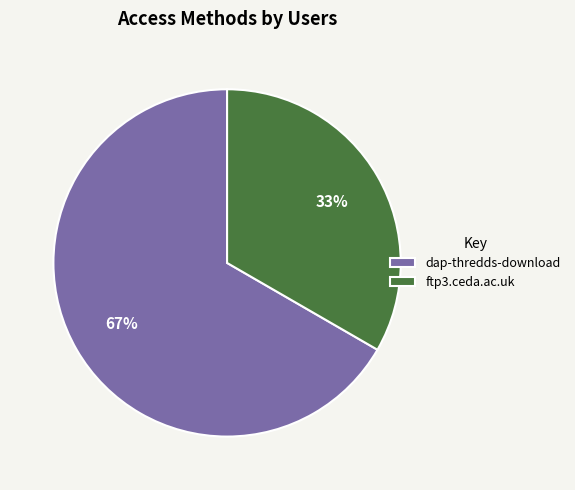

How many segments does this pie chart have?

2